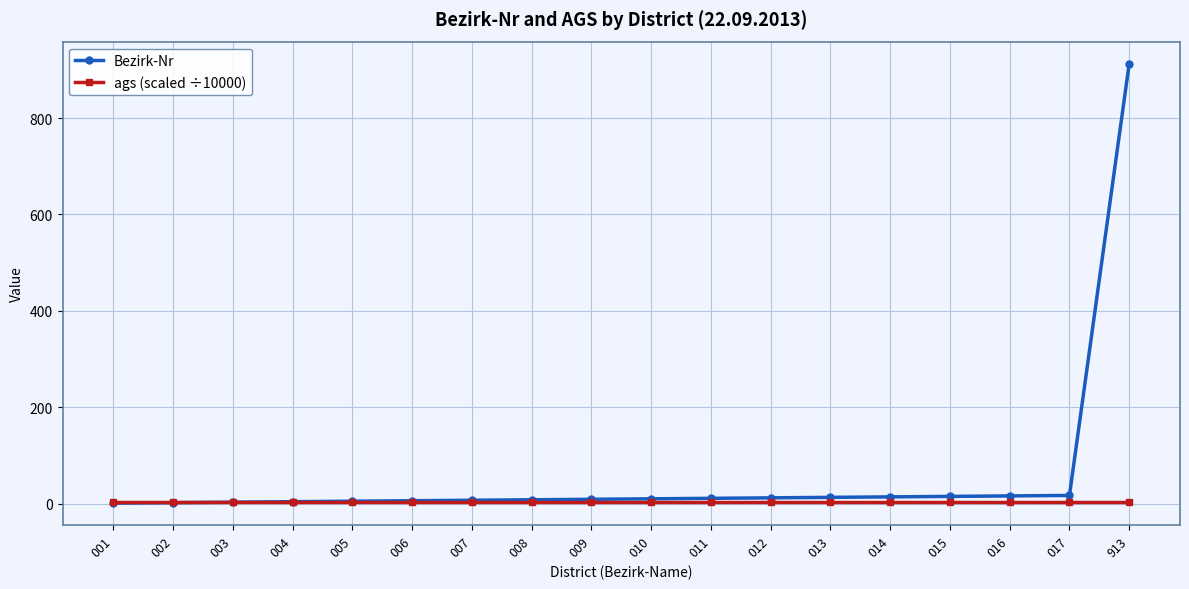

Read the ags (scaled ÷10000) value at 015.

3.4